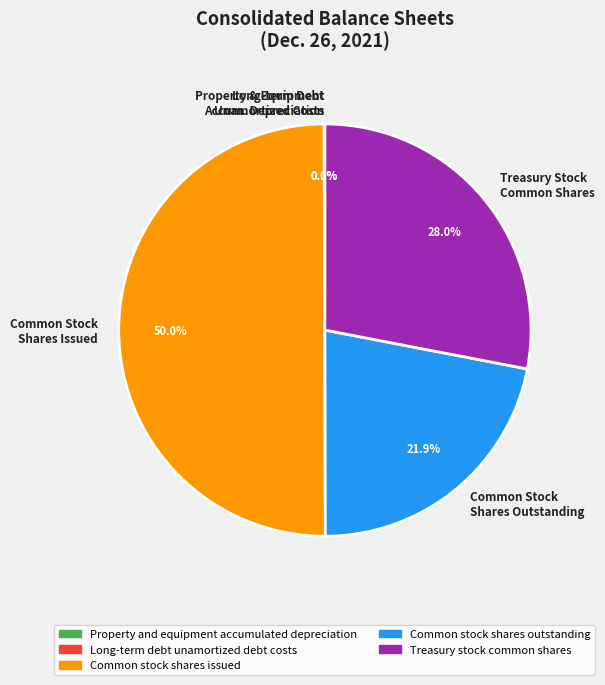

How much of the chart is everything except Common Stock Shares Outstanding?

78.1%